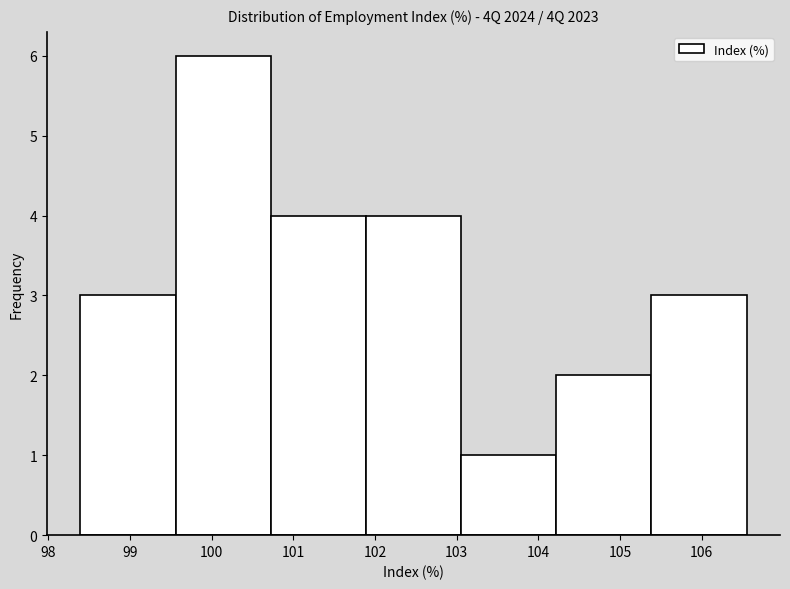

Reading left to right, list every bar in this chart as the range it spans on the x-axis followed by its height. Neither the bar edges nor the heights are printed on the chart, so give them approximately, as read against the axes.

98.4 to 99.6: 3
99.6 to 100.7: 6
100.7 to 101.9: 4
101.9 to 103.1: 4
103.1 to 104.2: 1
104.2 to 105.4: 2
105.4 to 106.5: 3